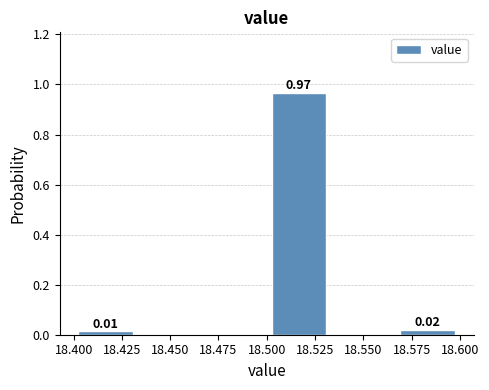

Which range on the x-axis has the tallest bar?

18.500 to 18.535